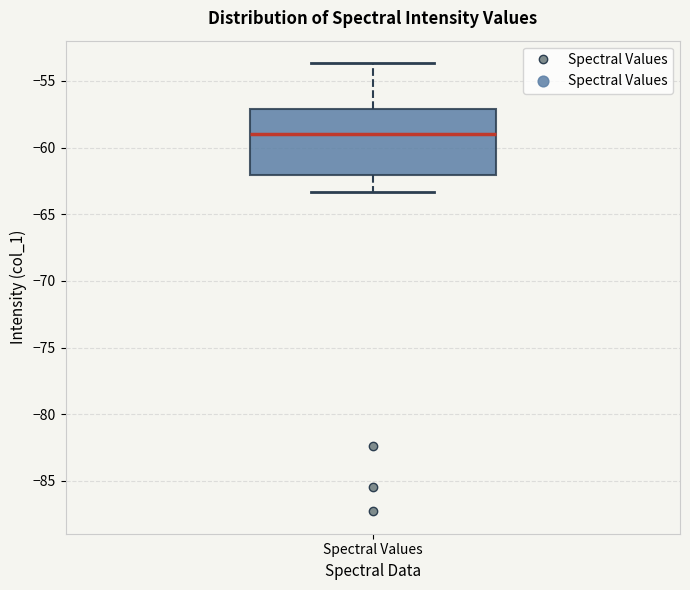

Where does the median line of the box for Spectral Values sit on the y-axis? The values are not printed on the chart, so give them approximately, as read against the axis.

-59.0